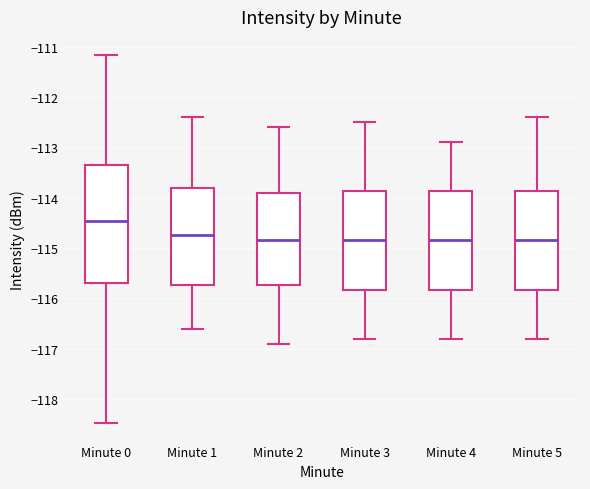

Where does the lower whisker of the box for Minute 4 end on the y-axis? The values are not printed on the chart, so give them approximately, as read against the axis.

-116.8